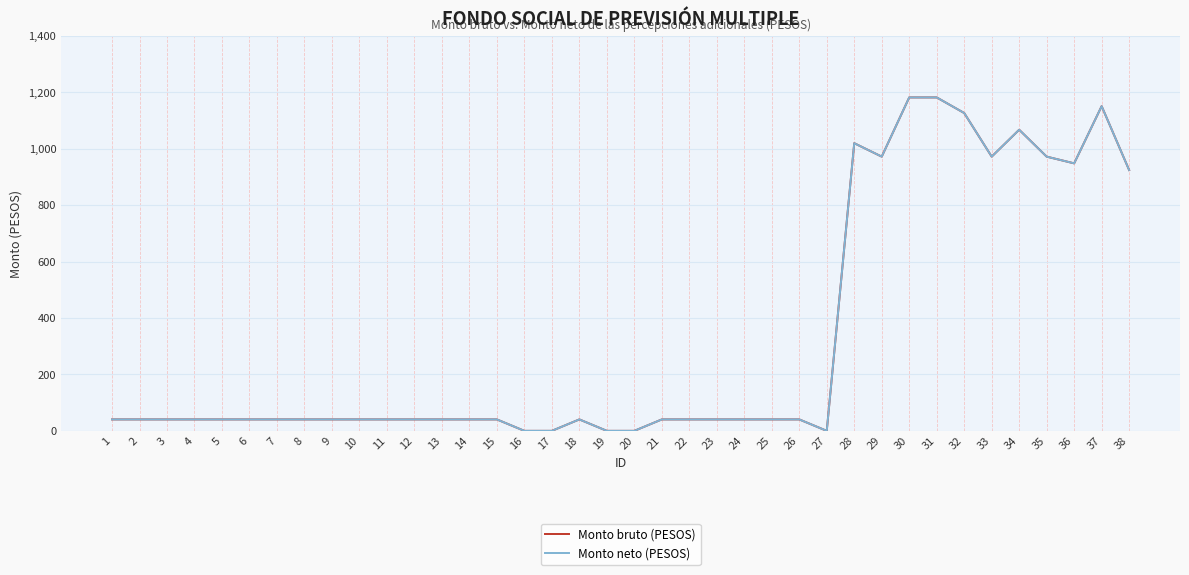

Is this an area chart (filled region under the line)?

No